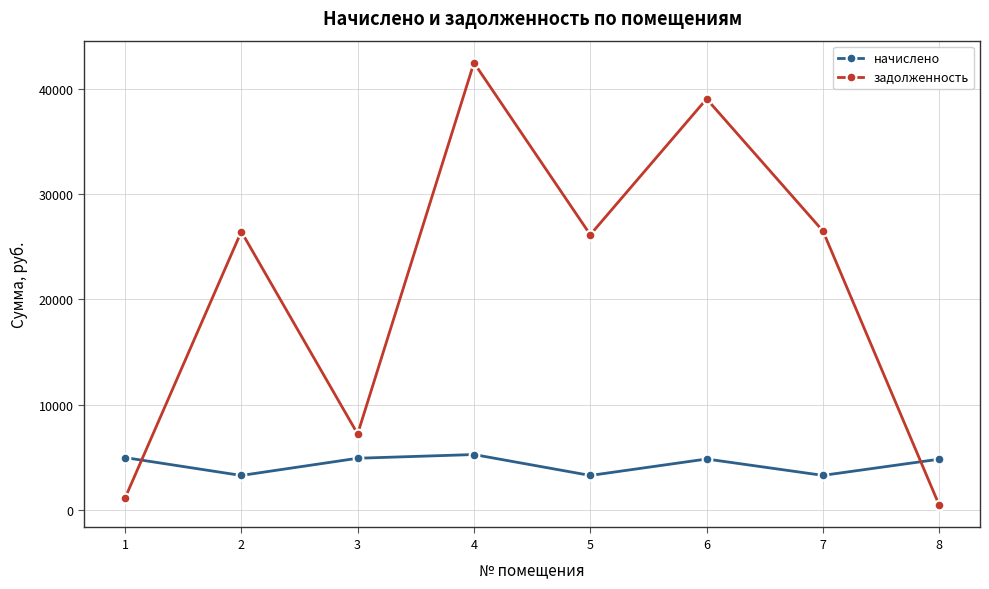

What is the difference between the highest and lowest values at 7?

23223.1